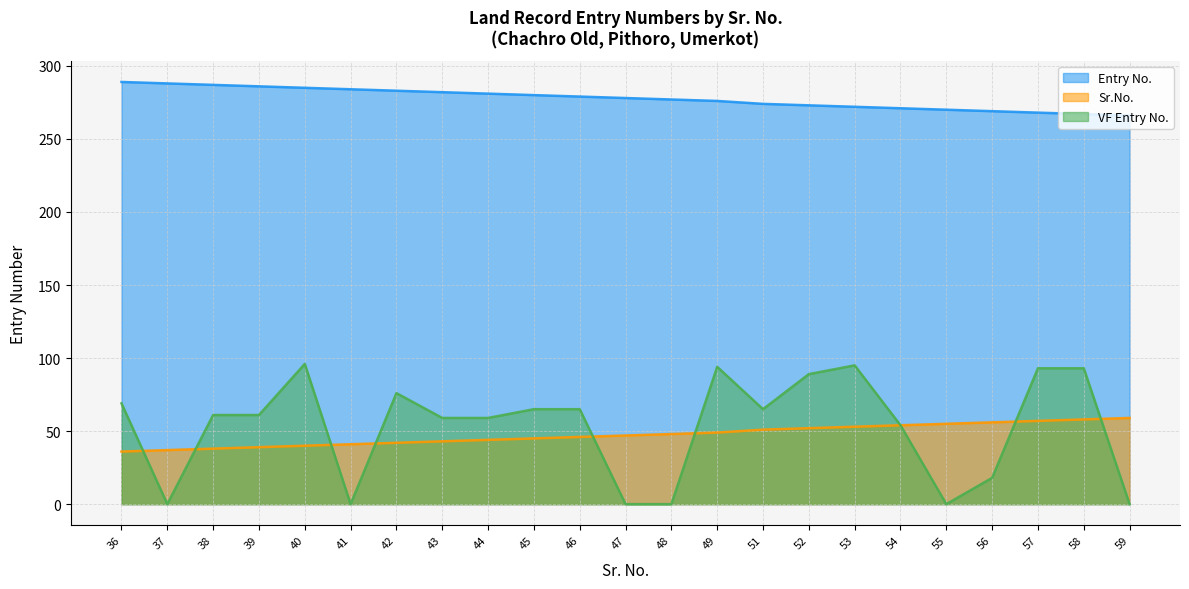

What is the difference between the second highest and second lowest values in the Entry No. series?

21